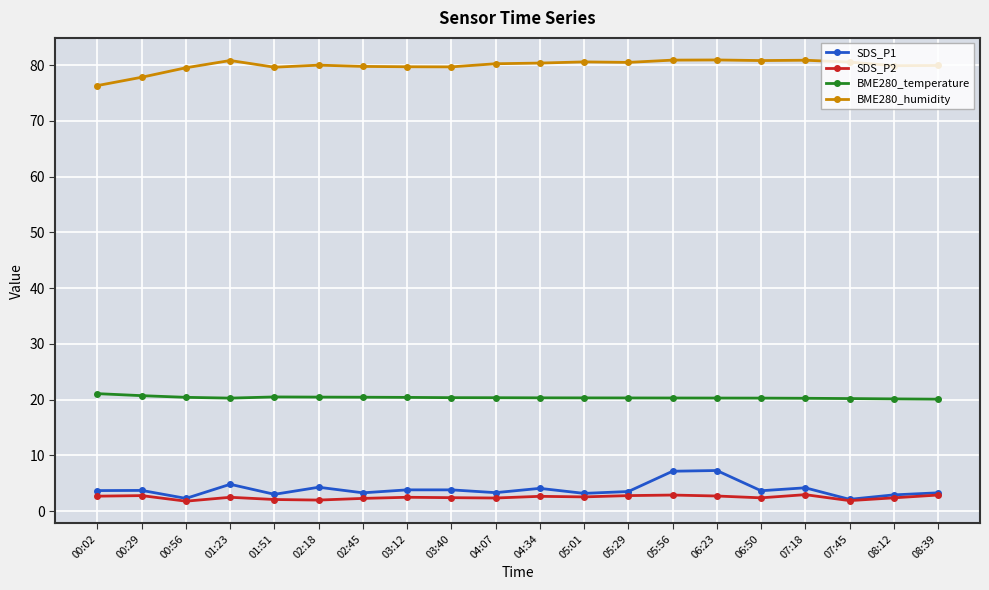

What is the spread (max minus min) of values at 08:39?

77.0